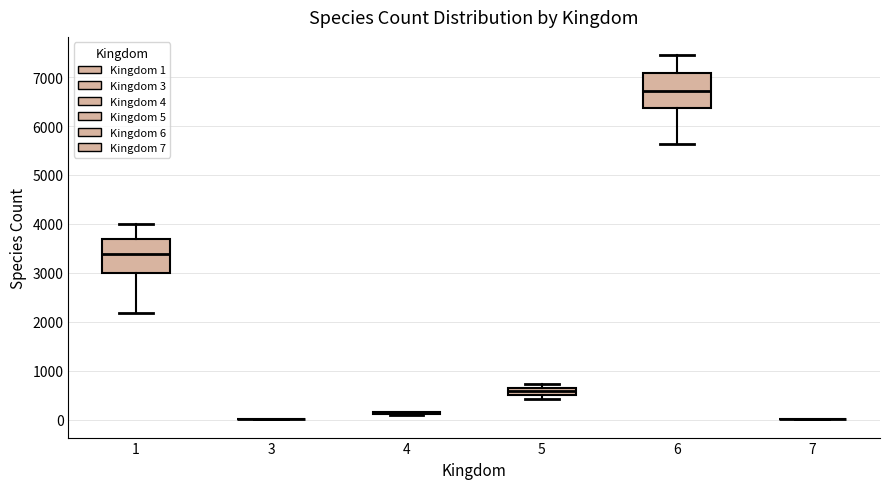

Where is the lower edge of the box at x = 5 on the y-axis? The values are not printed on the chart, so give them approximately, as read against the axis.

500